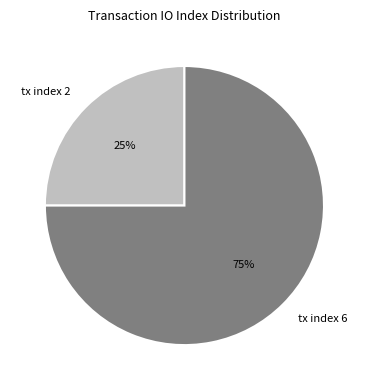

The tx index 6 slice represents 75% of the pie. True or false?

True